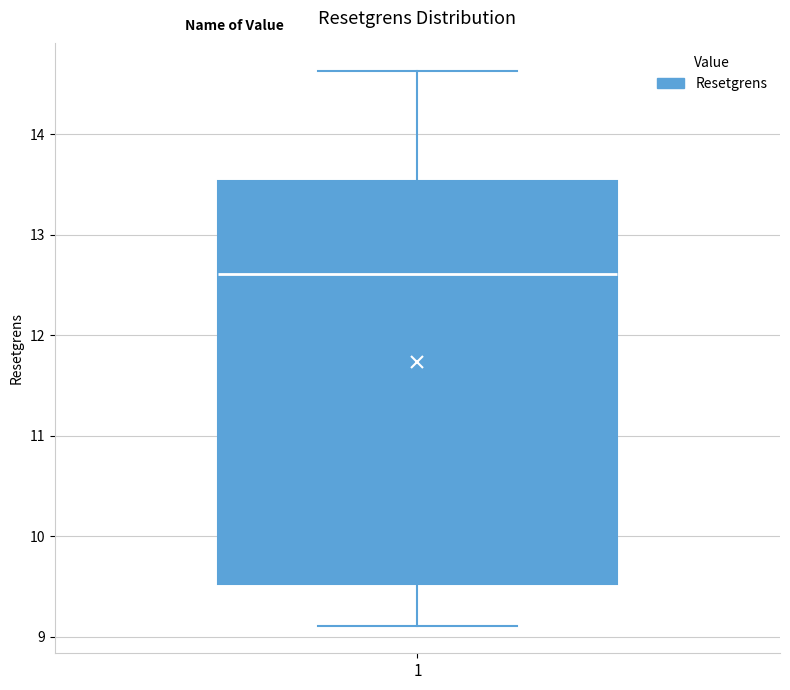

Transcribe this box plot: give where the median line is, the range the box spans, and where the two whiskers end, as read against the y-axis. The values are not printed on the chart, so give them approximately, as read against the axis.

median 12.6, box 9.5 to 13.5, whiskers 9.1 to 14.6